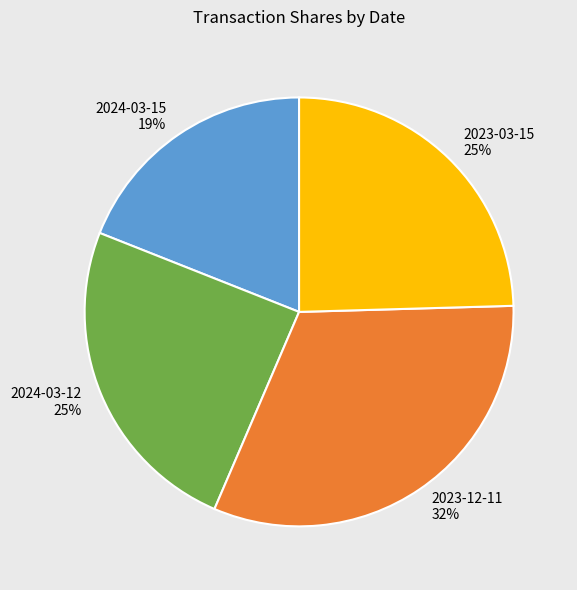

Approximately how many times larger is the value at 2023-12-11 compared to 2024-03-12?

1.3